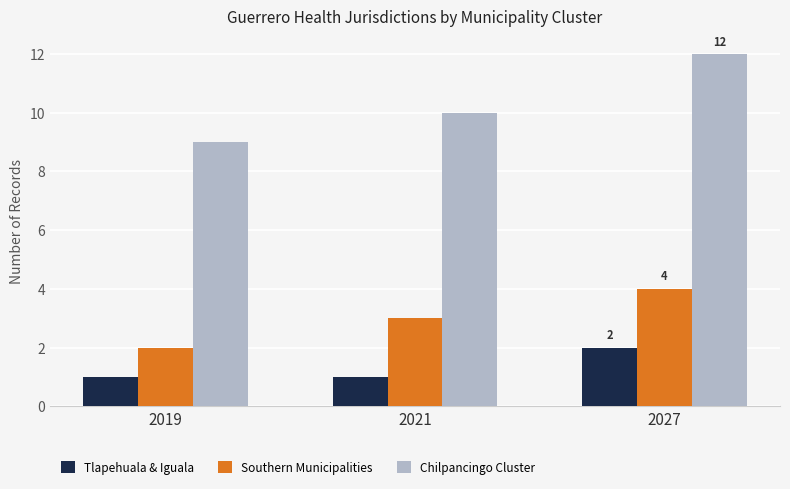

Which series has the largest total across all categories?

Chilpancingo Cluster